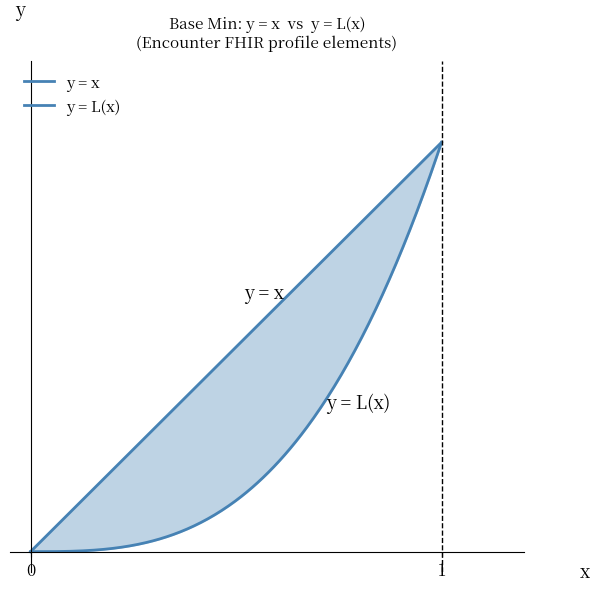

Count the number of data series in this chart.

2